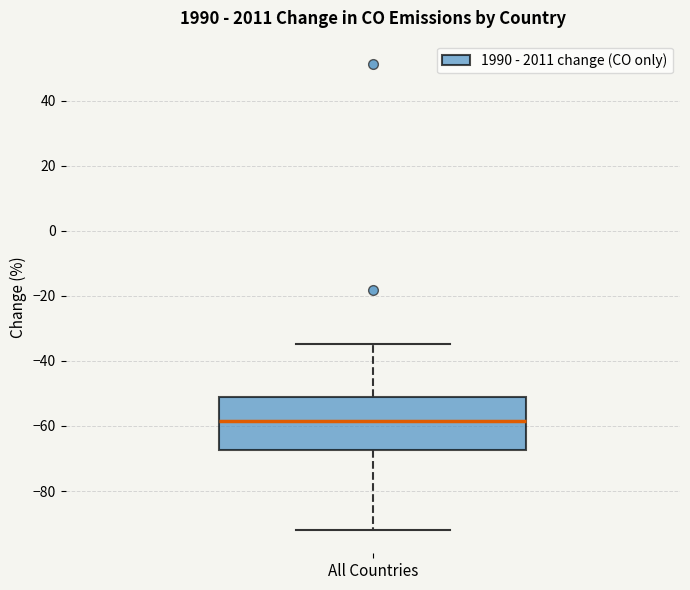

Where is the upper edge of the box for All Countries on the y-axis? The values are not printed on the chart, so give them approximately, as read against the axis.

-52